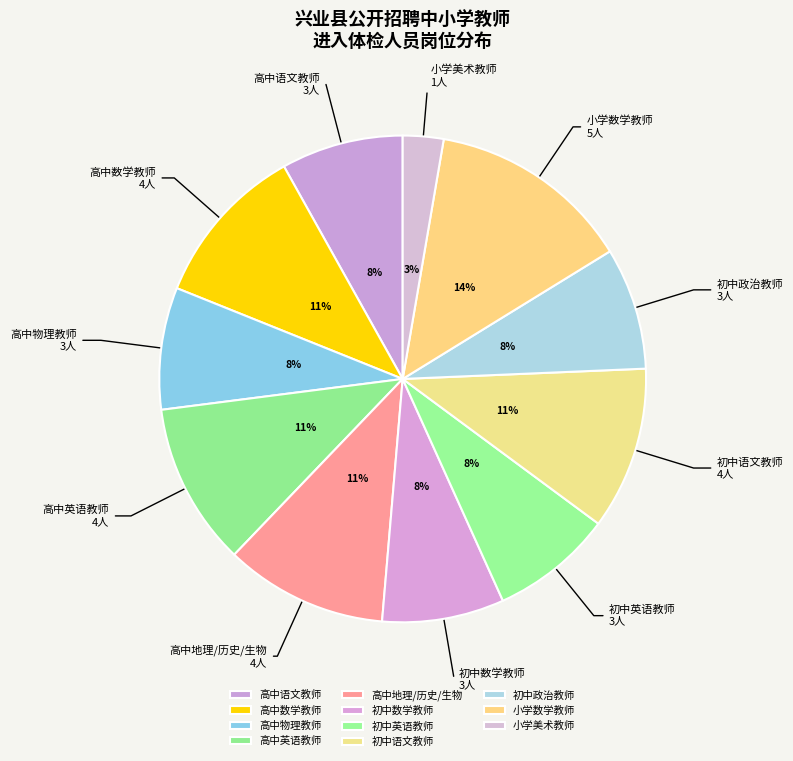

How many slices are in this pie chart?

11